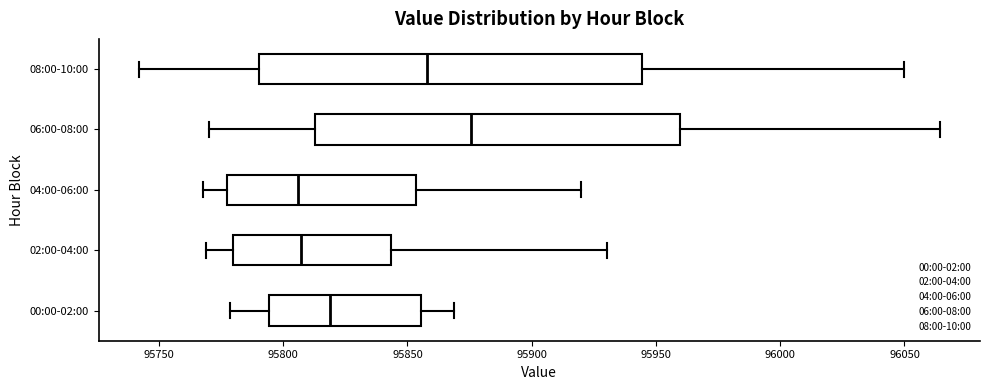

Comparing the boxes themselves (not the whiskers), which one is the widest?

08:00-10:00